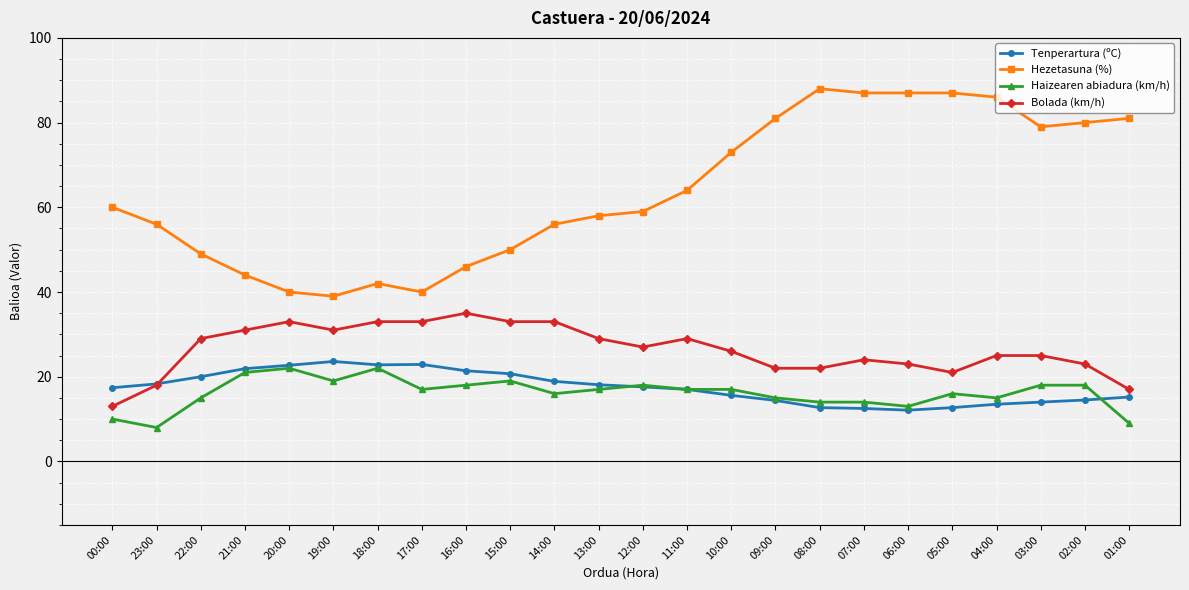

True or false: Bolada (km/h) has a value of 11.5 at 03:00.

False